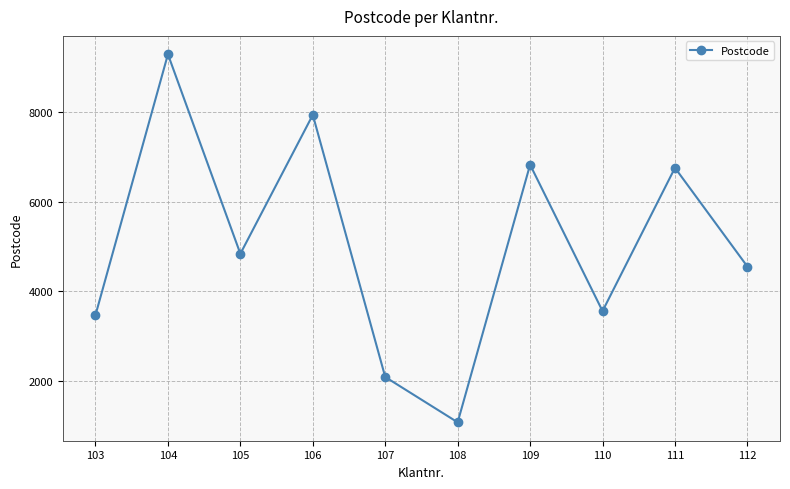

Is it true that the value at 111 is 6754?

True